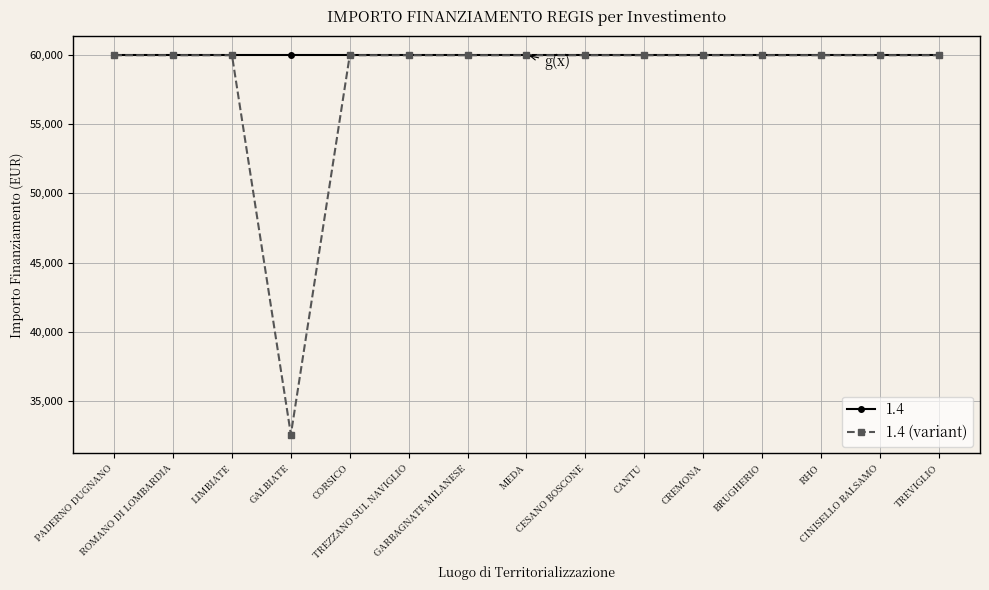

Which series has the largest range (max minus min)?

1.4 (variant)